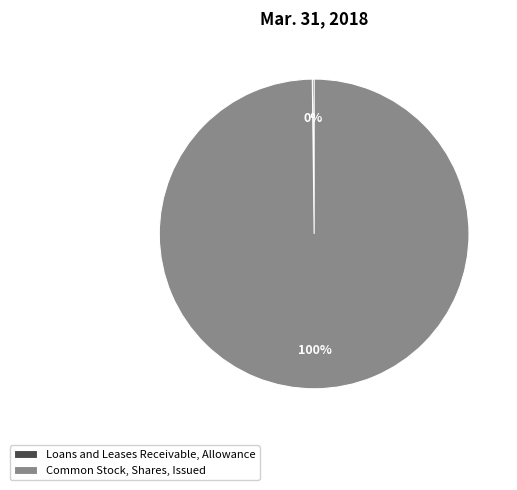

Which slice is the largest?

Common Stock, Shares, Issued